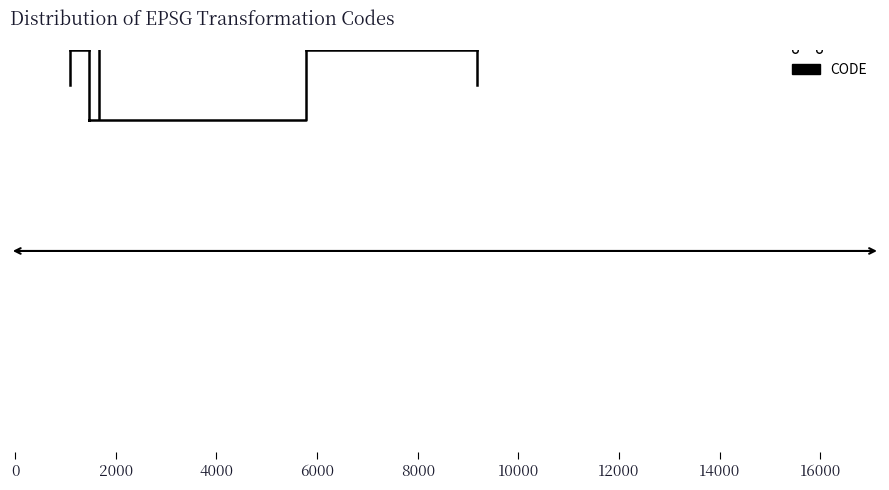

Transcribe this box plot: give where the median line is, the range the box spans, and where the two whiskers end, as read against the x-axis. The values are not printed on the chart, so give them approximately, as read against the axis.

median 1600, box 1400 to 5800, whiskers 1200 to 9200